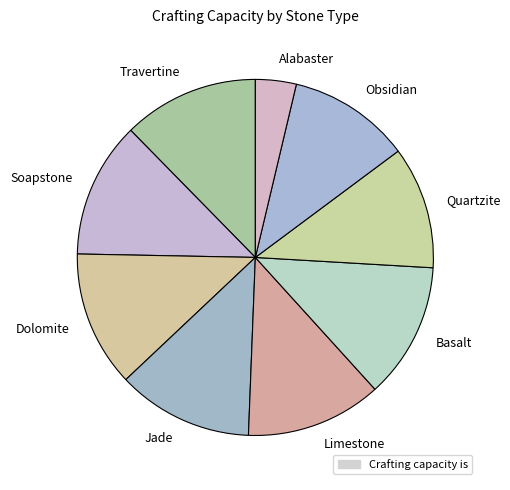

Does Dolomite represent more than half of the total?

No